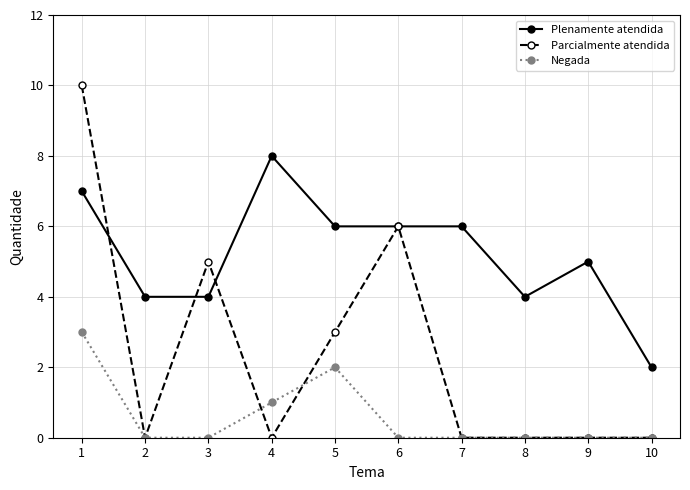

Between 6 and 10, which series saw the biggest shift?

Parcialmente atendida